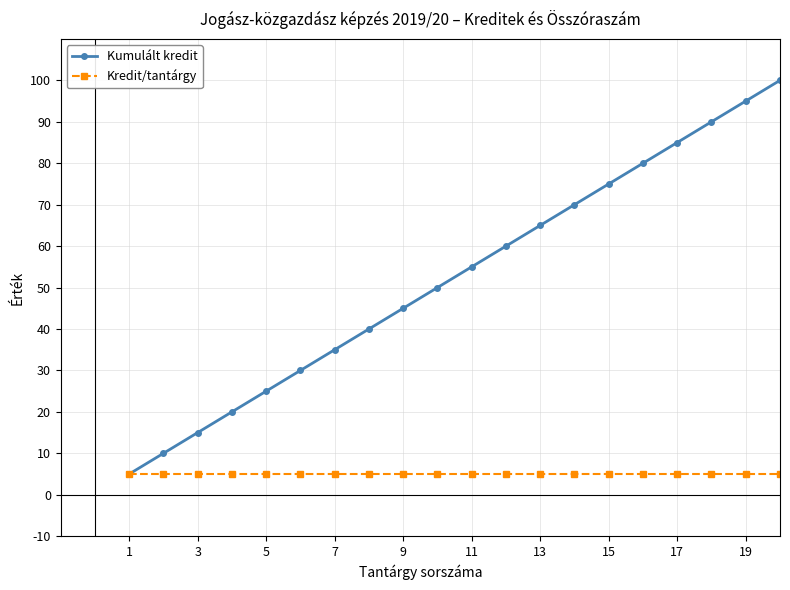

Which series has the largest total across all categories?

Kumulált kredit